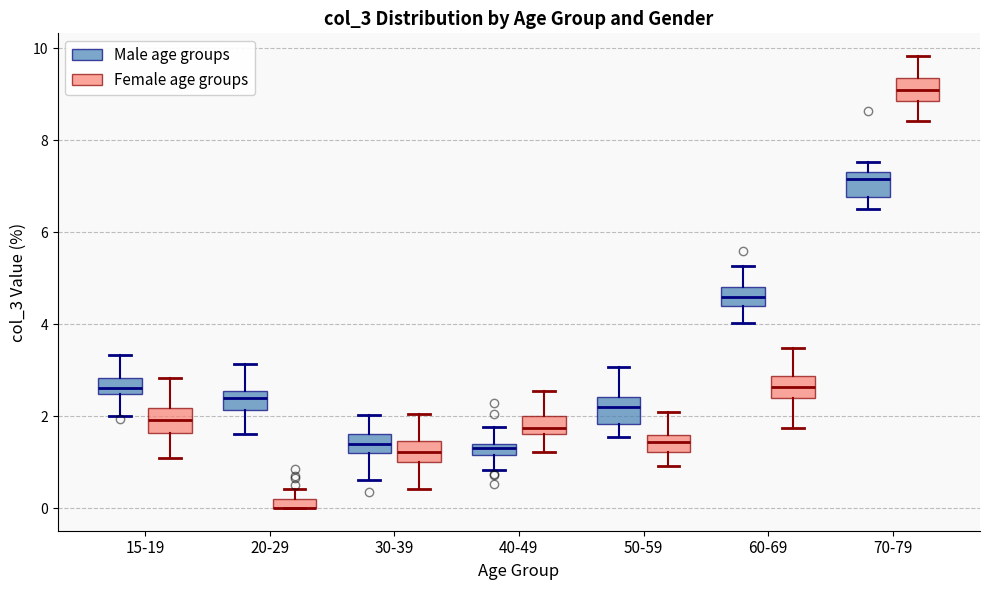

Where does the upper whisker of the box for 40-49 (Female age groups) end on the y-axis? The values are not printed on the chart, so give them approximately, as read against the axis.

2.6